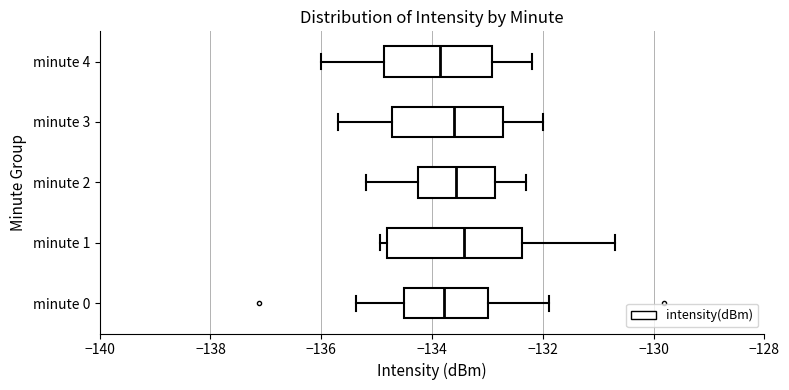

Reading bottom to top, read every box against the x-axis: the position of its median line, the range the box covers, and the ends of its whiskers. The values are not printed on the chart, so give them approximately, as read against the axis.

minute 0: median -133.8, box -134.6 to -133.0, whiskers -135.4 to -131.8
minute 1: median -133.4, box -134.8 to -132.4, whiskers -135.0 to -130.6
minute 2: median -133.6, box -134.2 to -132.8, whiskers -135.2 to -132.2
minute 3: median -133.6, box -134.8 to -132.8, whiskers -135.6 to -132.0
minute 4: median -133.8, box -134.8 to -133.0, whiskers -136.0 to -132.2